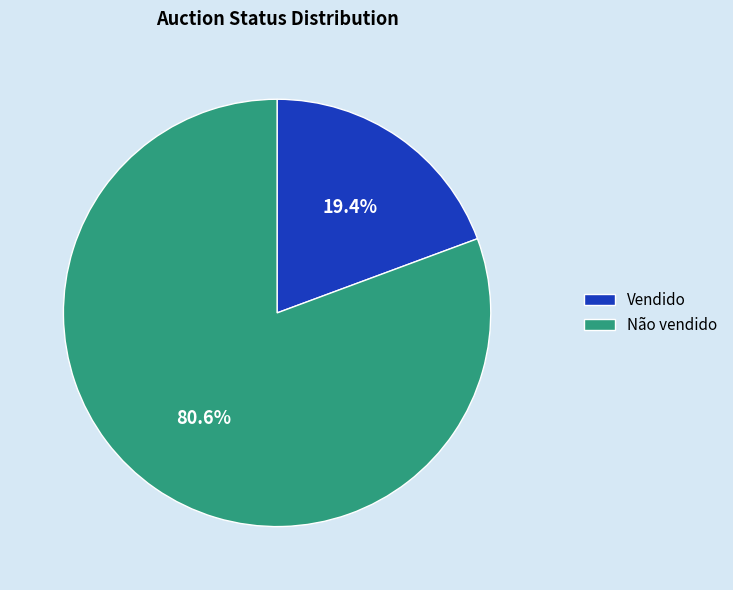

What percentage is the Vendido slice, to the nearest percent?

19%